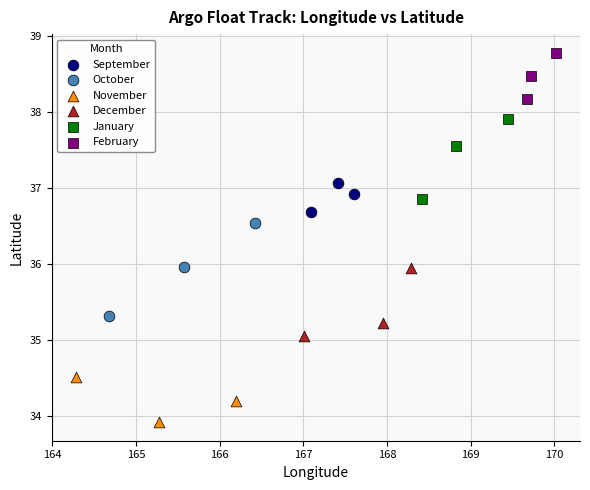

Which series contains the lowest Y value?

November